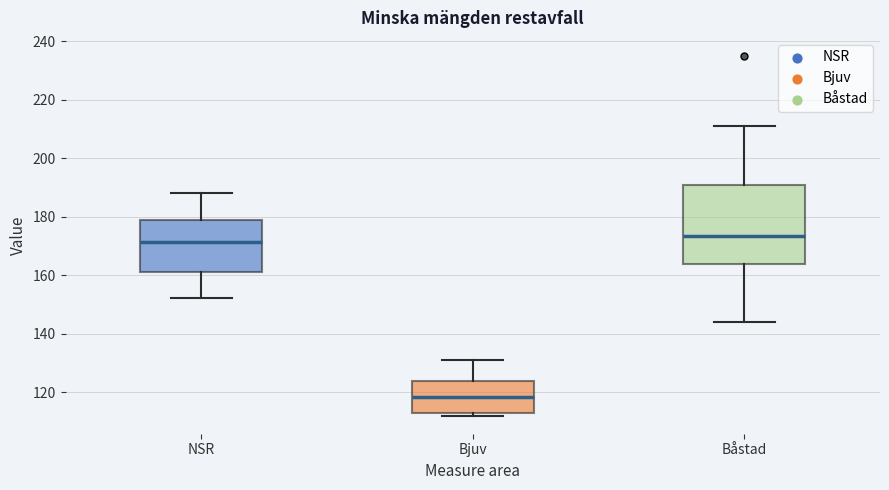

Comparing the boxes themselves (not the whiskers), which one is the tallest?

Båstad